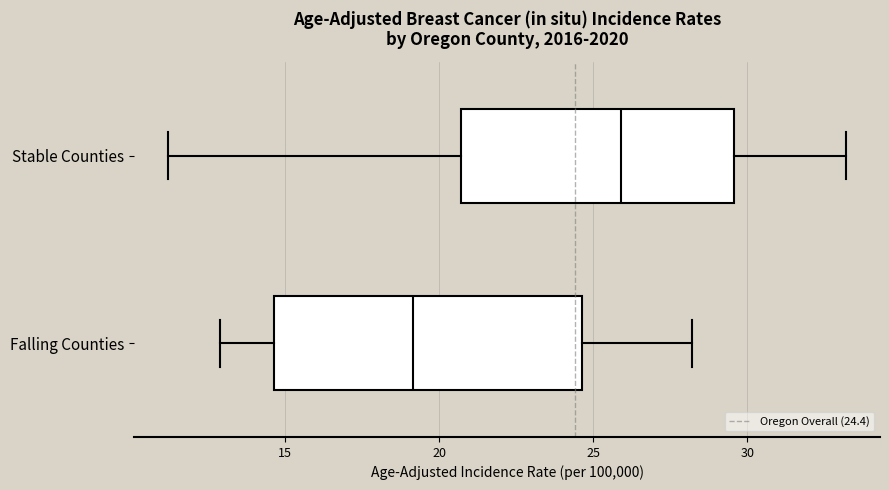

Reading bottom to top, read every box against the x-axis: the position of its median line, the range the box covers, and the ends of its whiskers. The values are not printed on the chart, so give them approximately, as read against the axis.

Falling Counties: median 19.0, box 14.5 to 24.5, whiskers 13.0 to 28.0
Stable Counties: median 26.0, box 20.5 to 29.5, whiskers 11.0 to 33.0